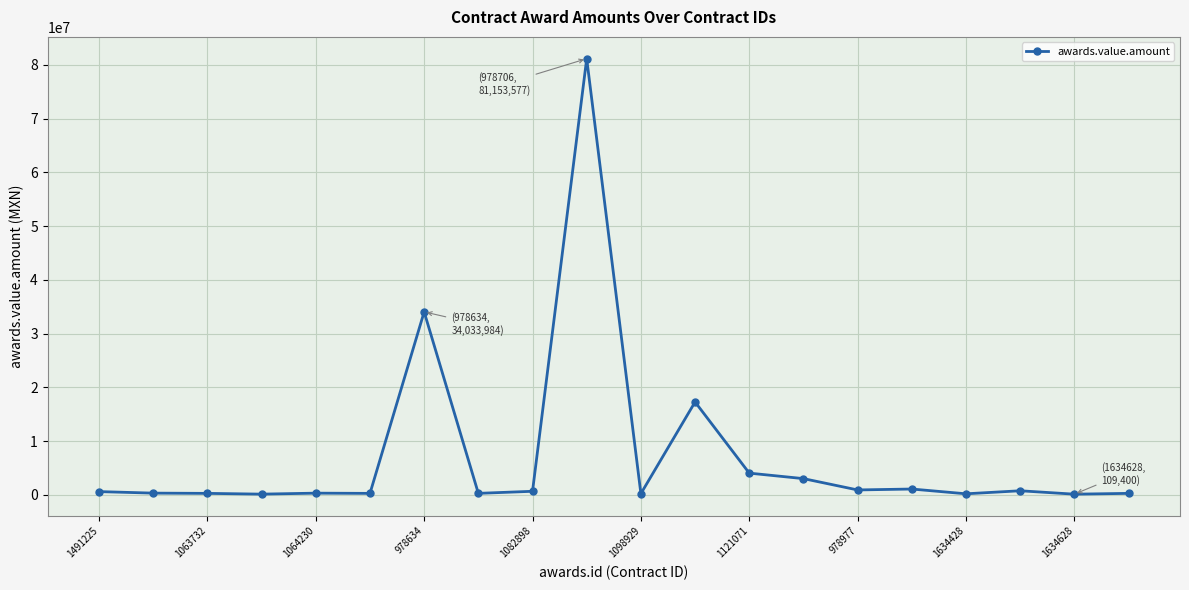

What is the difference between the maximum and minimum values?

81044176.8